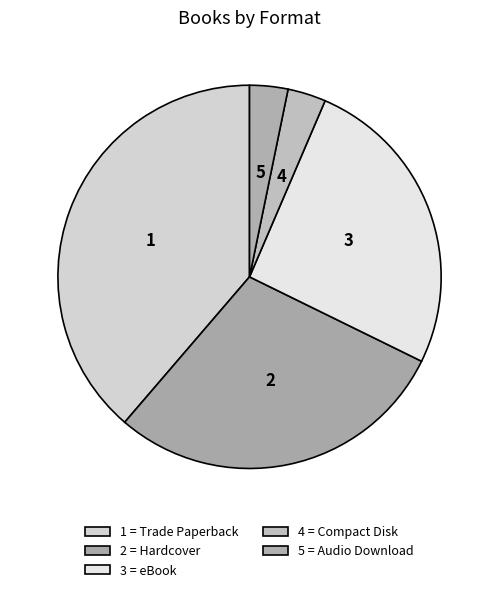

Count the number of slices in the pie.

5